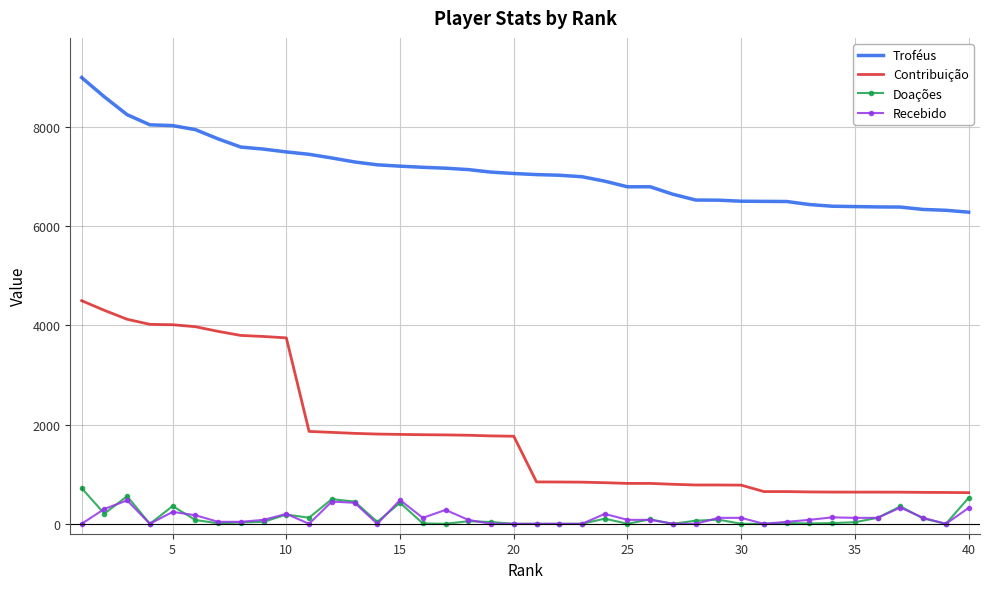

True or false: Doações and Troféus intersect in this chart.

False